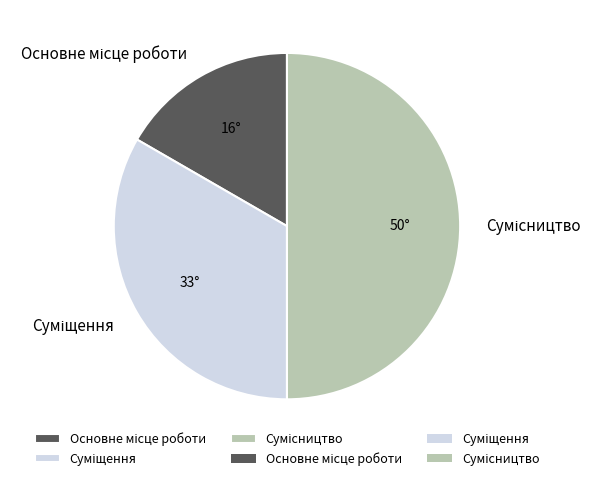

The Суміщення slice represents 33% of the pie. True or false?

True